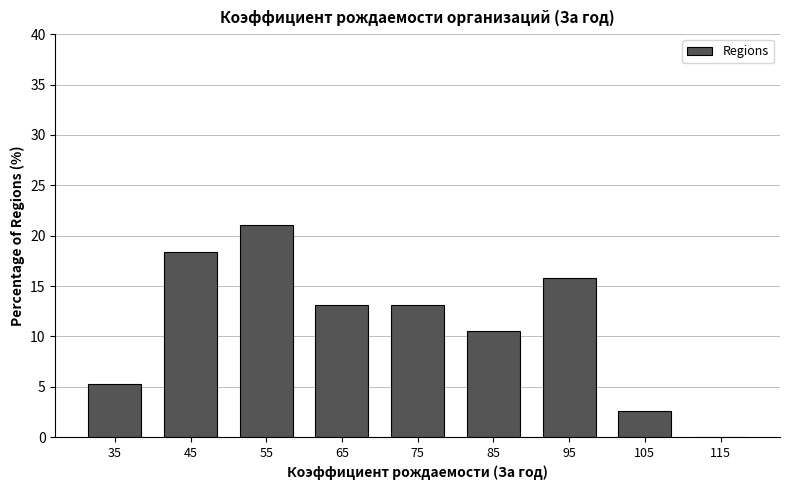

Reading left to right, transcribe this chart: for each bar, give the range it covers on the x-axis and its height. The values are not printed on the chart, so give them approximately, as read against the axis.

30 to 40: 5.5
40 to 50: 18.5
50 to 60: 21.0
60 to 70: 13.0
70 to 80: 13.0
80 to 90: 10.5
90 to 100: 16.0
100 to 110: 2.5
110 to 120: 0